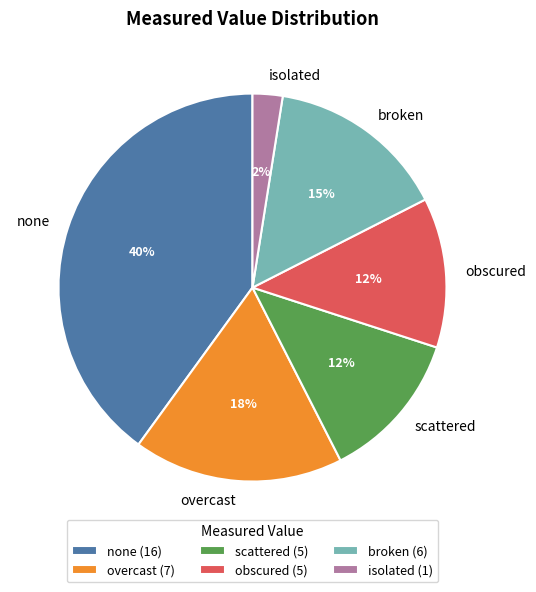

True or false: overcast accounts for 18% of the total.

True